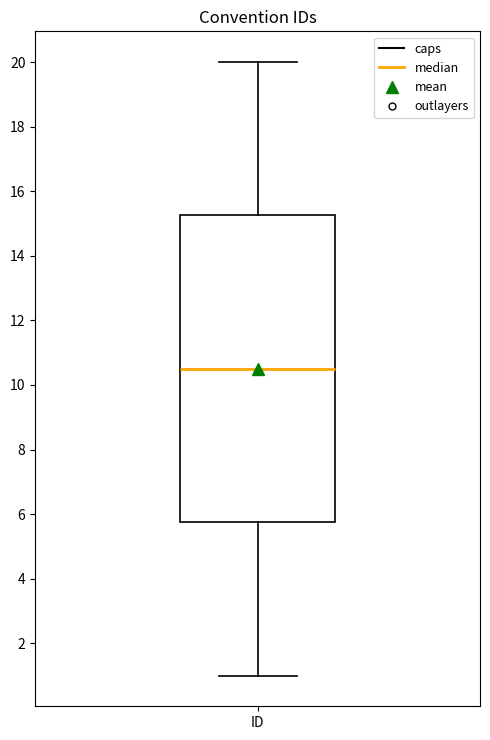

Read this box plot against the y-axis: the position of the median line, the range covered by the box, and the ends of both whiskers. The values are not printed on the chart, so give them approximately, as read against the axis.

median 10.6, box 5.8 to 15.2, whiskers 1.0 to 20.0